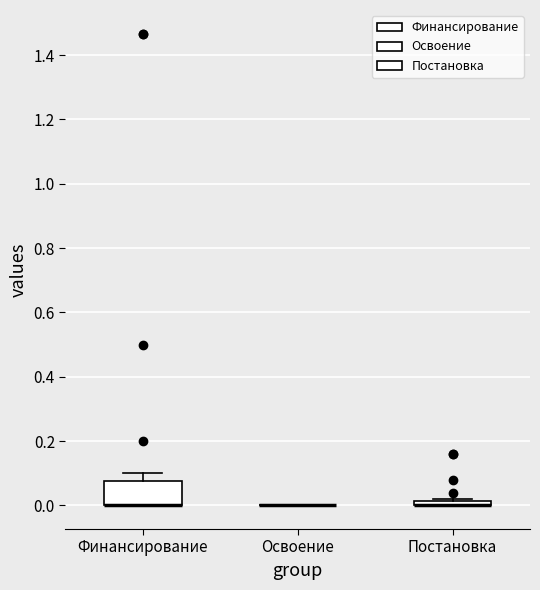

Where is the lower edge of the box for Постановка on the y-axis? The values are not printed on the chart, so give them approximately, as read against the axis.

0.00